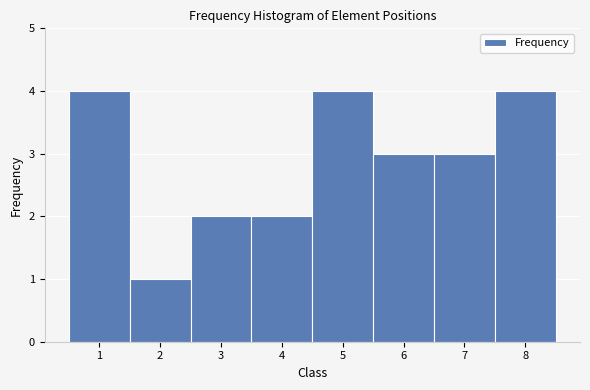

Reading left to right, transcribe this chart: for each bar, give the range it covers on the x-axis and its height. The values are not printed on the chart, so give them approximately, as read against the axis.

0.5 to 1.5: 4
1.5 to 2.5: 1
2.5 to 3.5: 2
3.5 to 4.5: 2
4.5 to 5.5: 4
5.5 to 6.5: 3
6.5 to 7.5: 3
7.5 to 8.5: 4